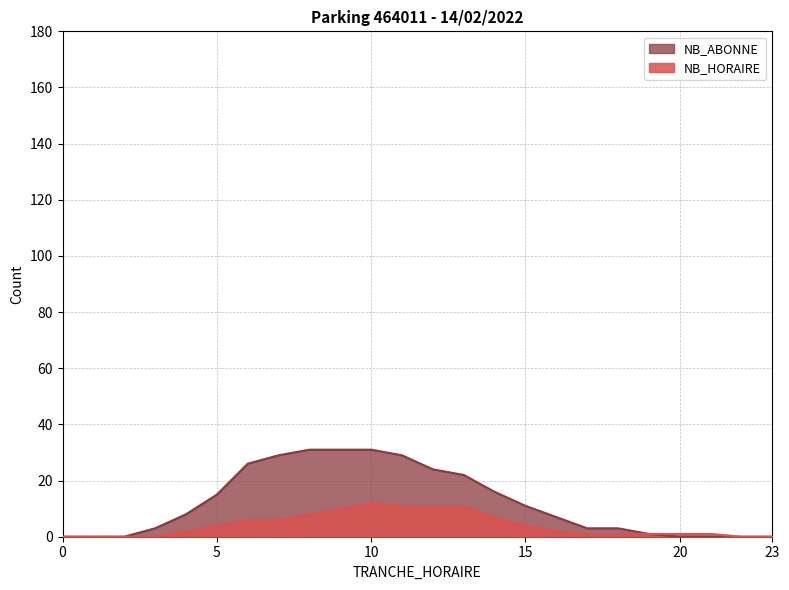

What is the average value of the NB_ABONNE series?

12